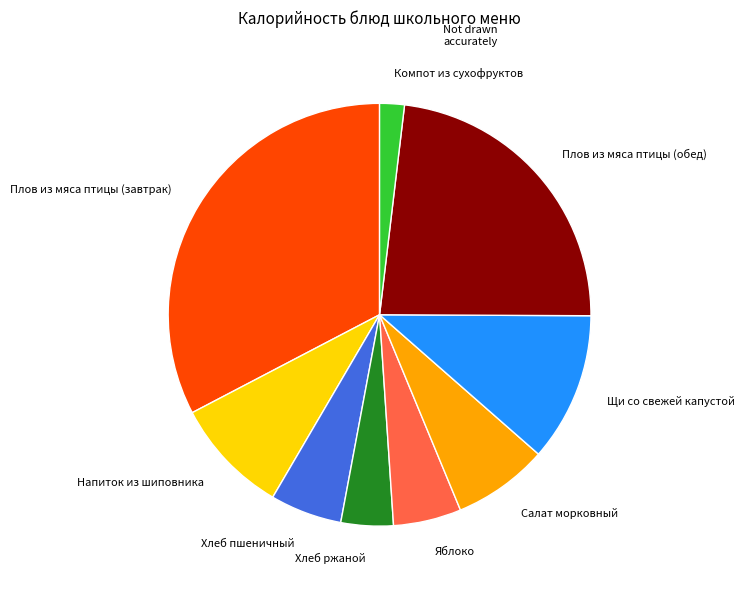

Which category has the biggest portion of the pie?

Плов из мяса птицы (завтрак)